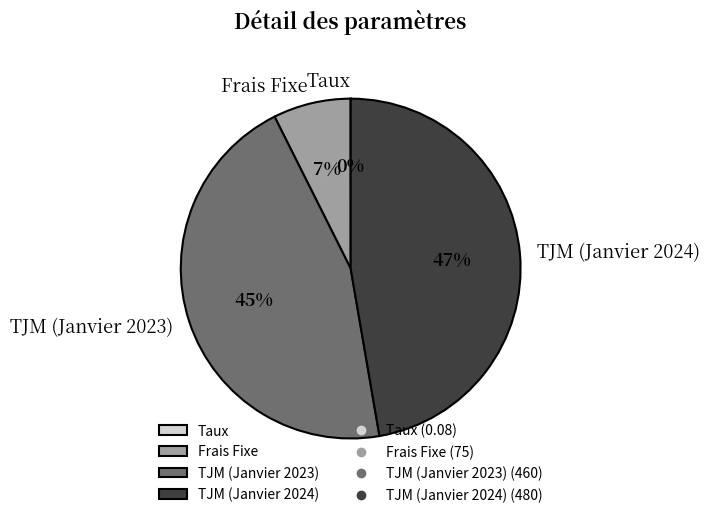

Is TJM (Janvier 2024) the majority of the pie?

No